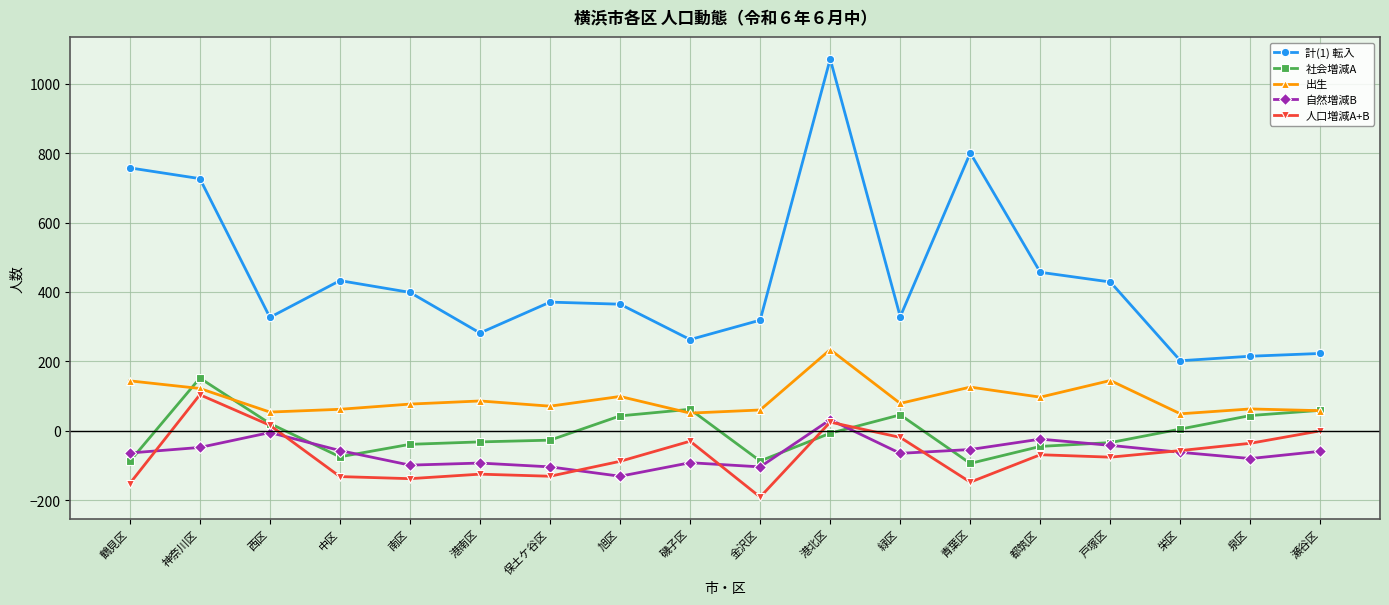

Count the number of data series in this chart.

5